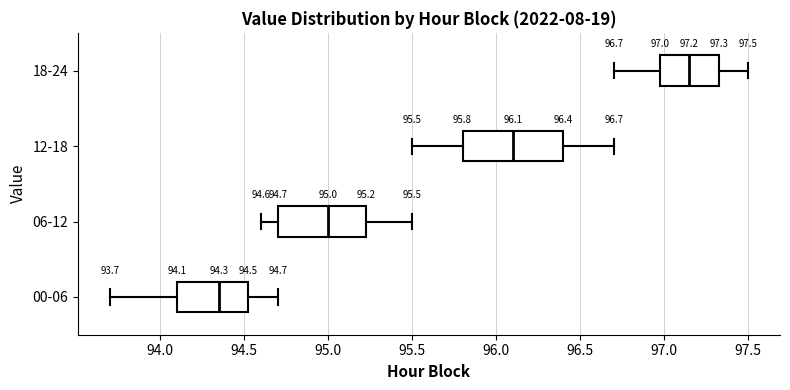

Comparing the boxes themselves (not the whiskers), which one is the widest?

12-18